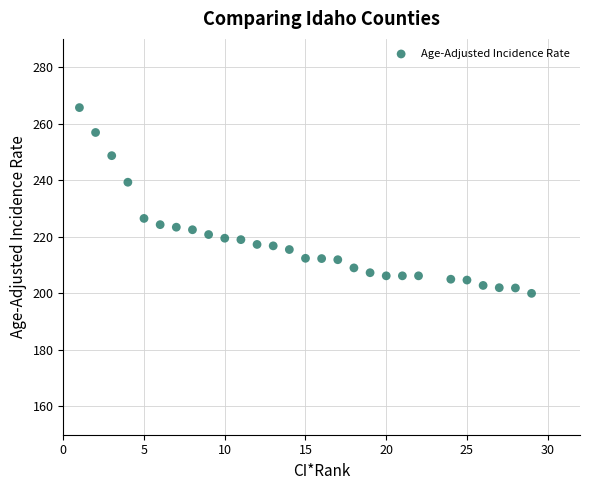

What Y value in the scatter plot is closest to 232?

226.5